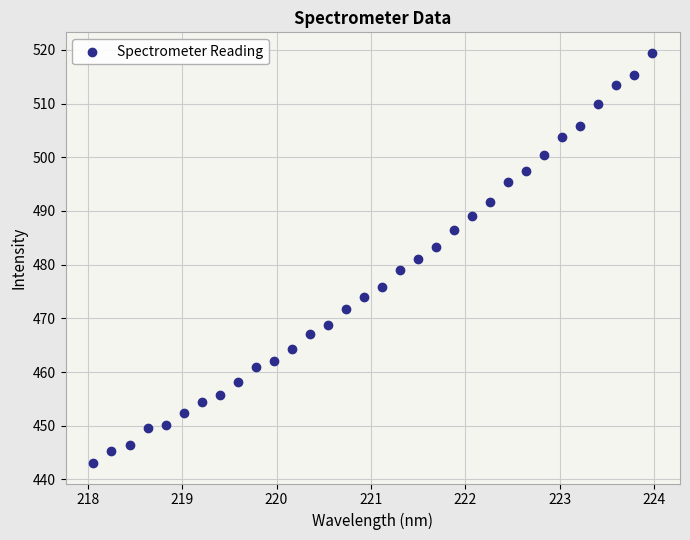

What is the range of Y values (max minus min)?

76.4